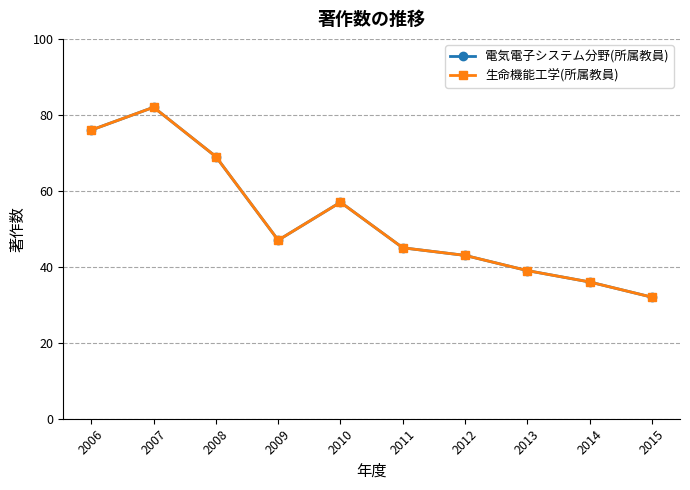

Does the chart have visible grid lines?

Yes